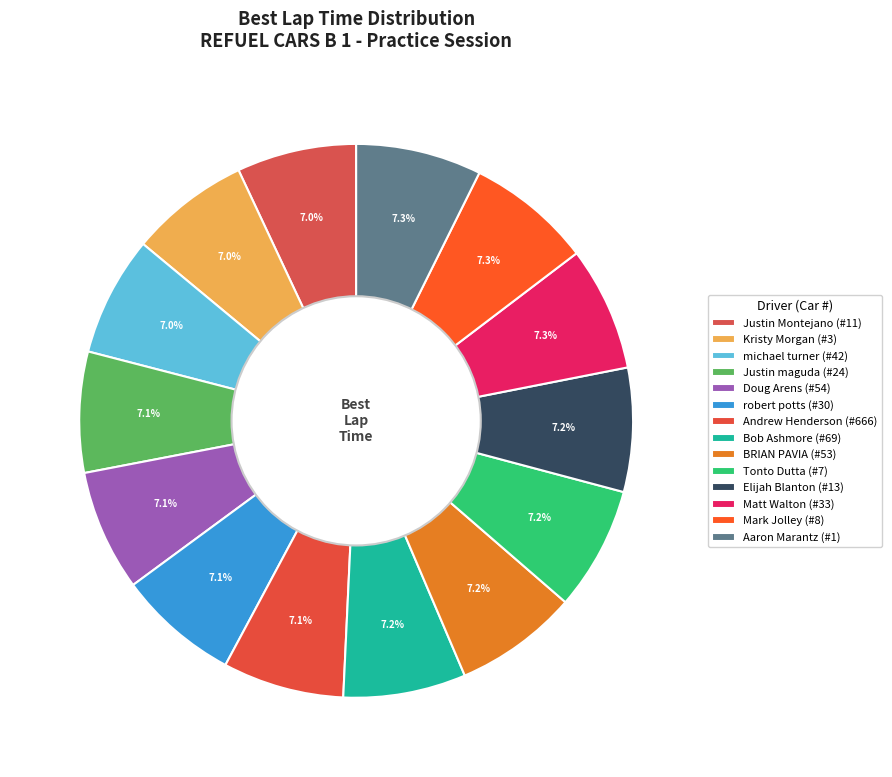

True or false: Justin maguda (#24) accounts for 7% of the total.

True